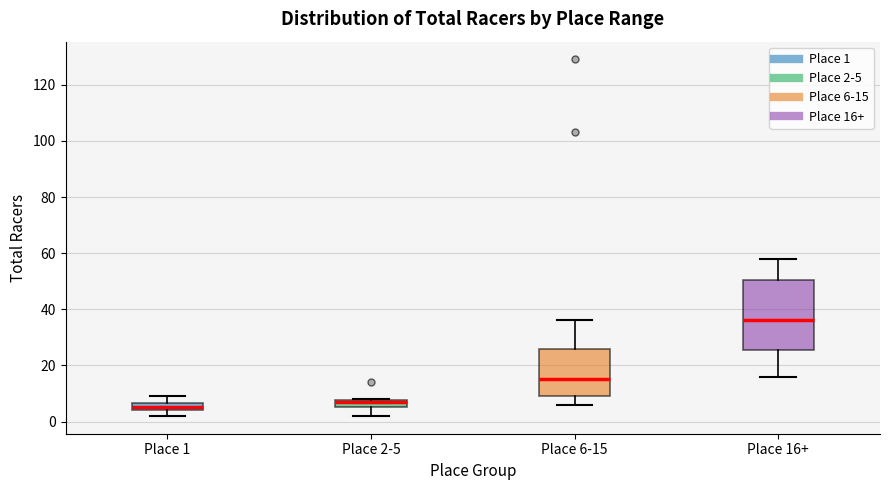

Where is the upper edge of the box for Place 16+ on the y-axis? The values are not printed on the chart, so give them approximately, as read against the axis.

50